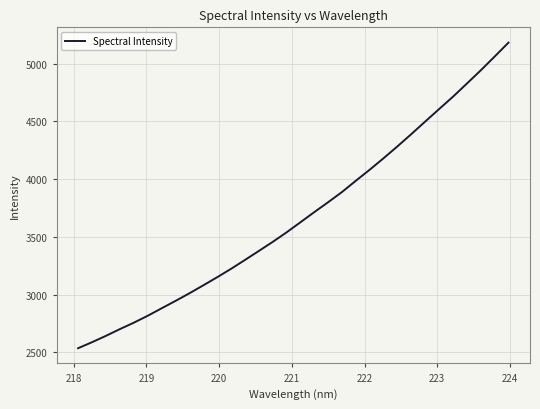

What is the smallest value displayed?

2536.0